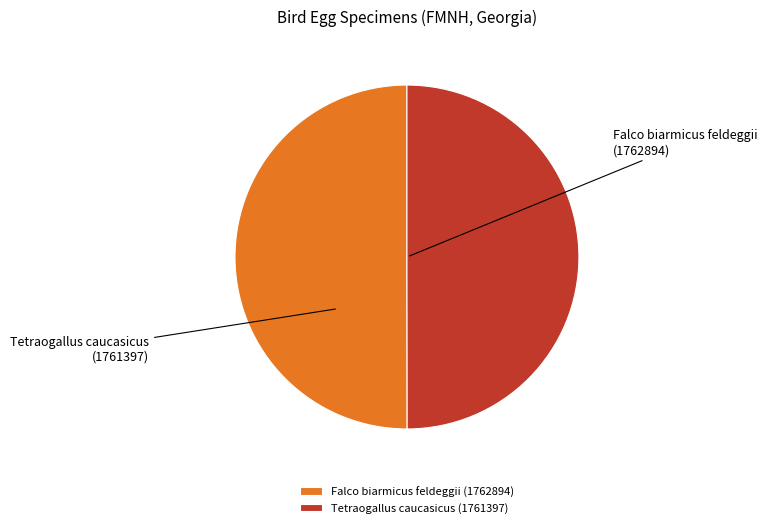

Is it true that Falco biarmicus feldeggii is 50% of the pie?

True